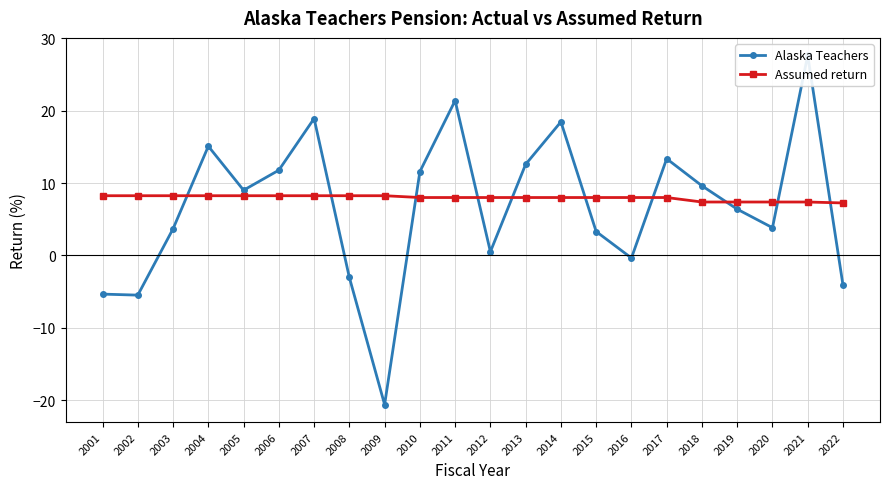

What is the sum of all Alaska Teachers values?

148.2